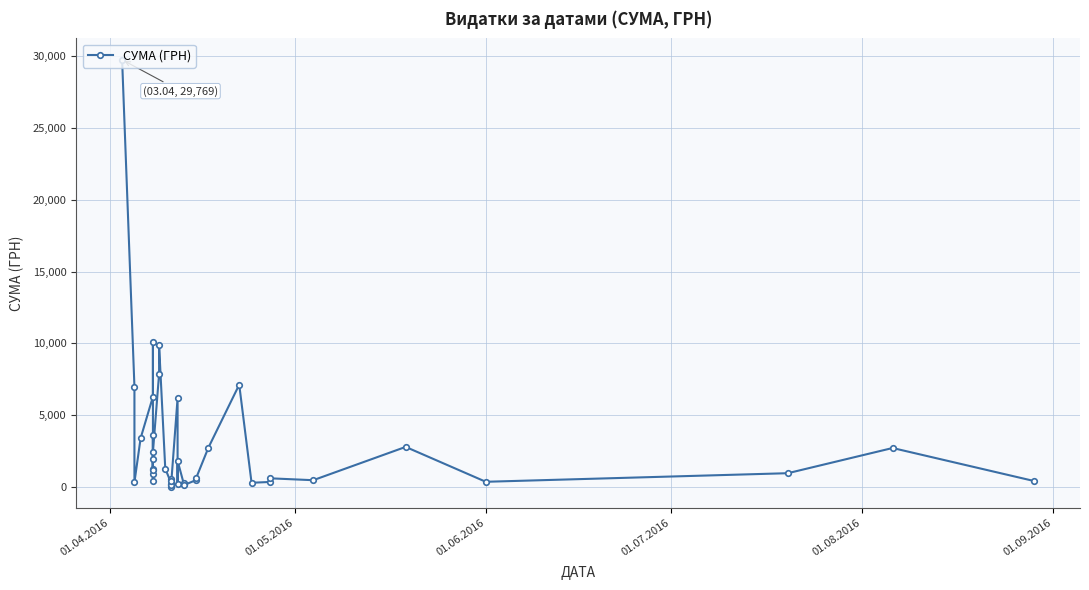

What is the average value?

2936.9